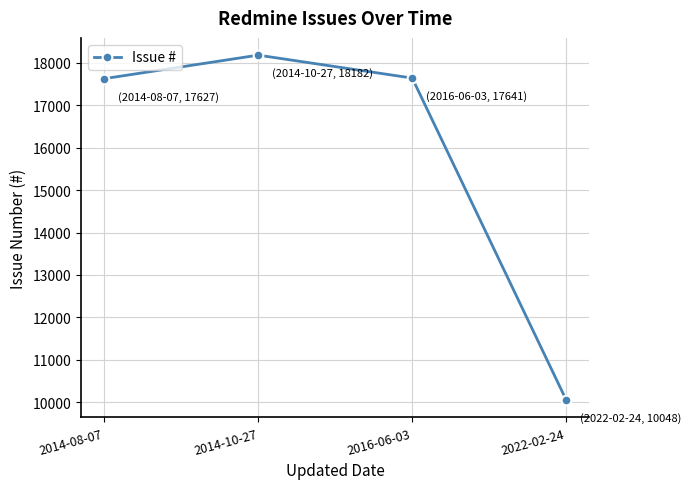

What is the change in value from 2016-06-03 to 2022-02-24?

-7593